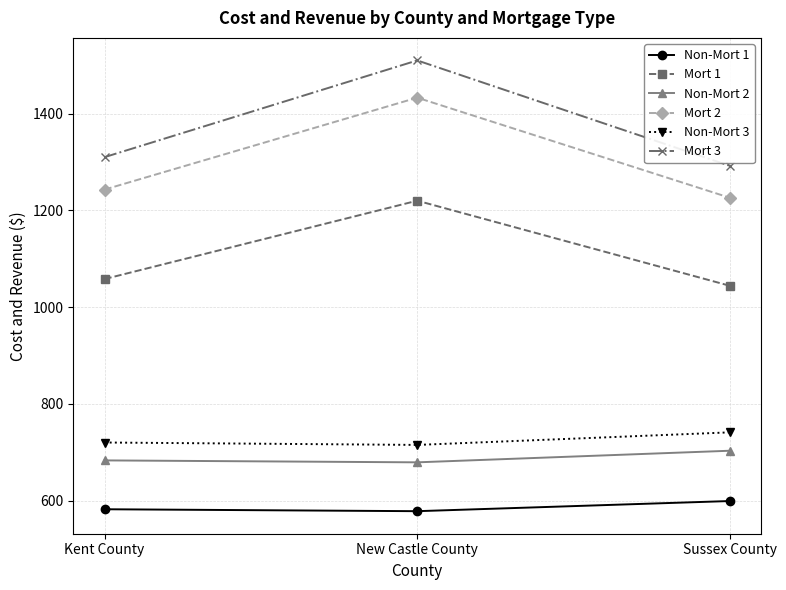

What is the average value of the Mort 3 series?

1371